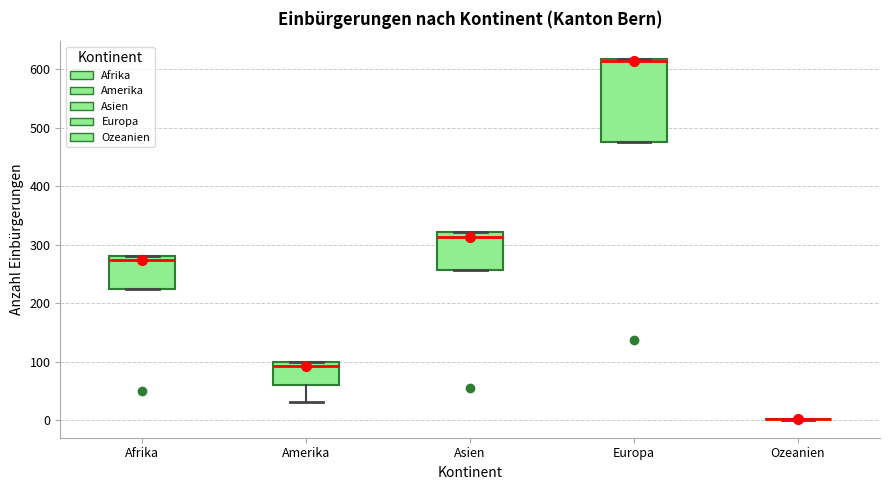

Comparing the boxes themselves (not the whiskers), which one is the tallest?

Europa